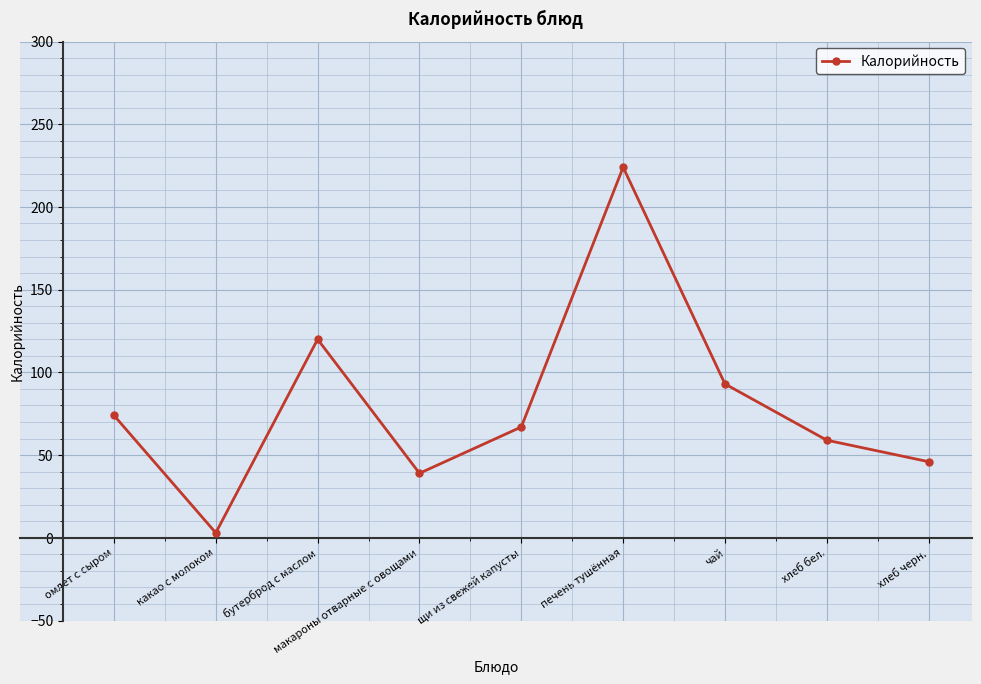

Rank the categories by value from highest to lowest.

печень тушённая, бутерброд с маслом, чай, омлет с сыром, щи из свежей капусты, хлеб бел., хлеб черн., макароны отварные с овощами, какао с молоком